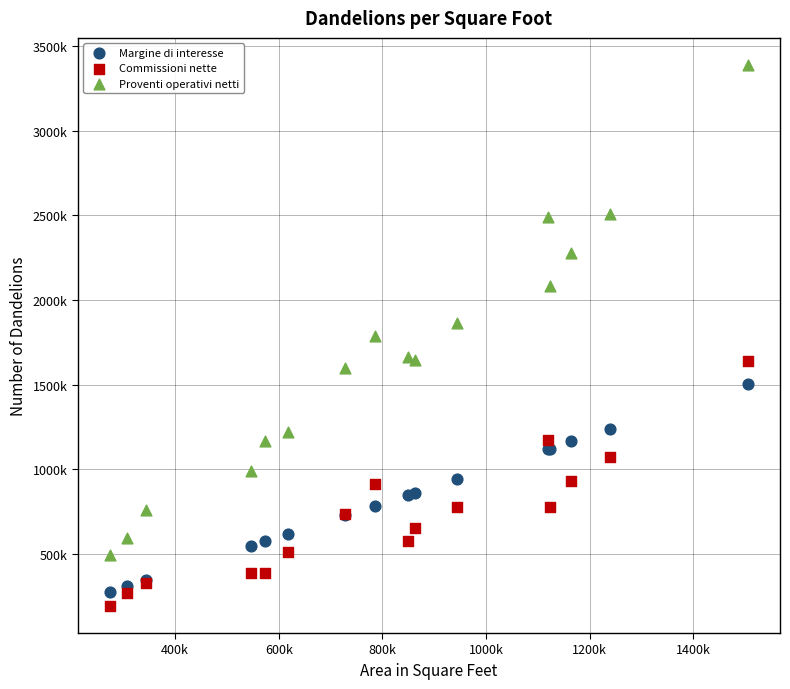

What are all the series names shown in the legend?

Margine di interesse, Commissioni nette, Proventi operativi netti